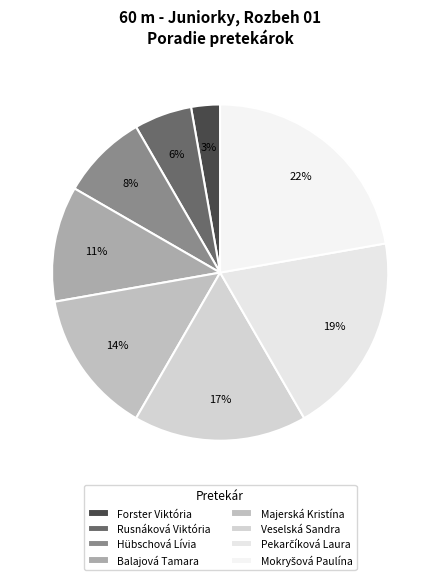

Which has a higher value, Balajová Tamara or Mokryšová Paulína?

Mokryšová Paulína